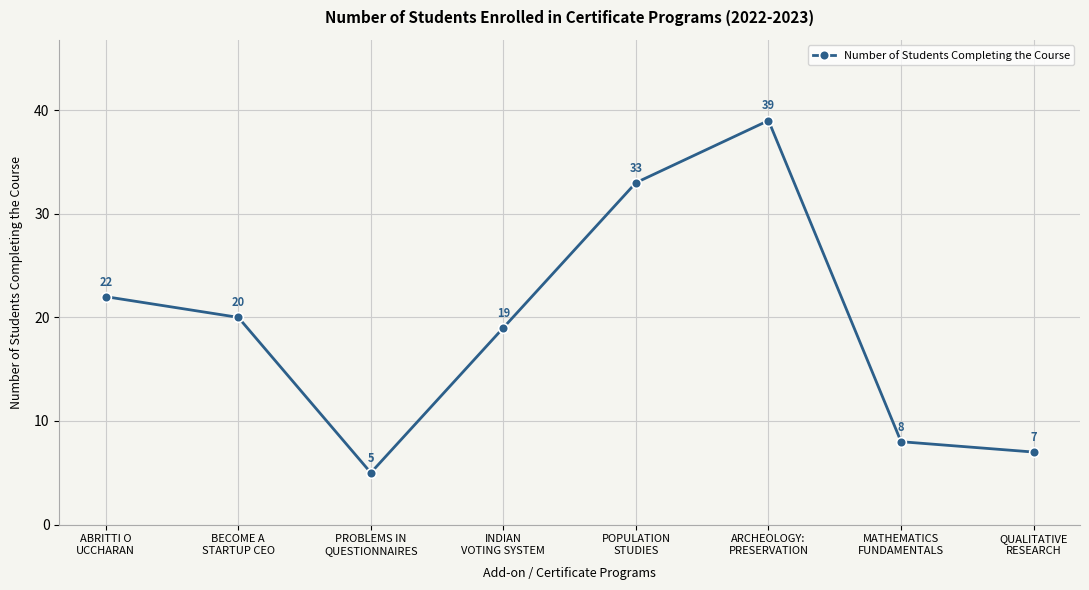

How many points are lower than both their immediate neighbors (excluding endpoints)?

1